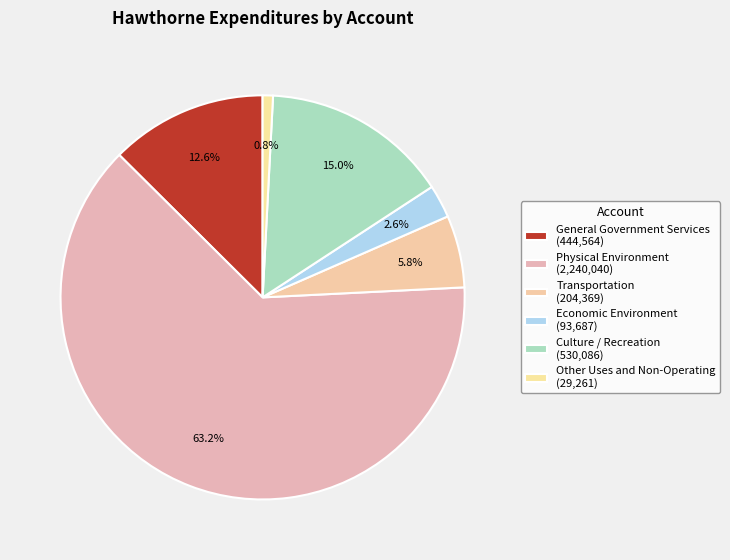

To the nearest percent, what is the difference between the Economic Environment and General Government Services slice percentages?

10%